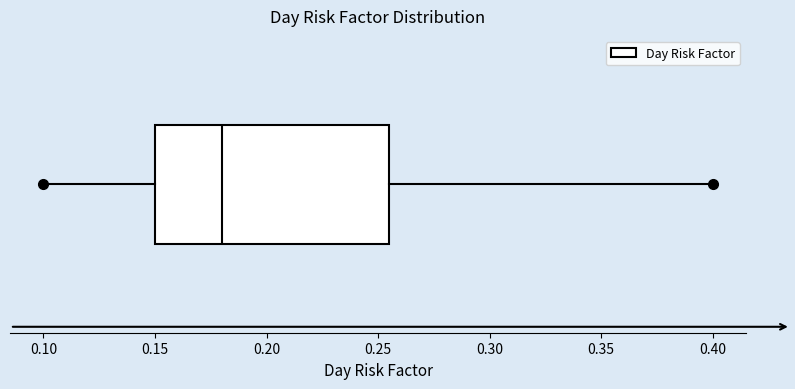

Read this box plot against the x-axis: the position of the median line, the range covered by the box, and the ends of both whiskers. The values are not printed on the chart, so give them approximately, as read against the axis.

median 0.180, box 0.150 to 0.255, whiskers 0.100 to 0.400